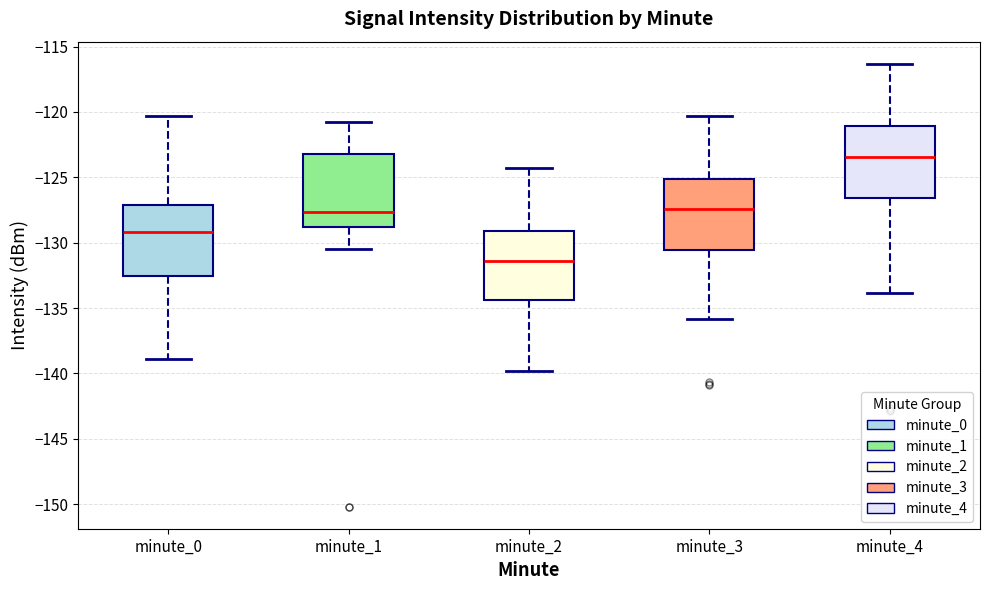

Reading left to right, transcribe this box plot: for each box, give where its median line is, the range the box spans, and where its two whiskers end, as read against the y-axis. The values are not printed on the chart, so give them approximately, as read against the axis.

minute_0: median -129.0, box -132.5 to -127.0, whiskers -139.0 to -120.5
minute_1: median -127.5, box -129.0 to -123.0, whiskers -130.5 to -120.5
minute_2: median -131.5, box -134.5 to -129.0, whiskers -140.0 to -124.5
minute_3: median -127.5, box -130.5 to -125.0, whiskers -136.0 to -120.5
minute_4: median -123.5, box -126.5 to -121.0, whiskers -134.0 to -116.5